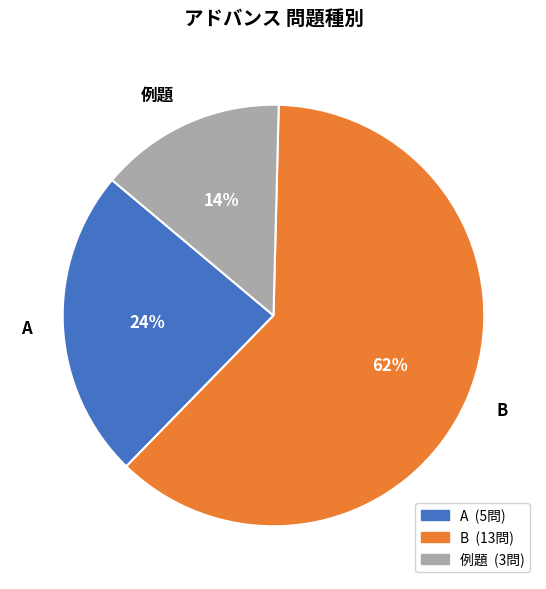

Between A and 例題, which is larger?

A